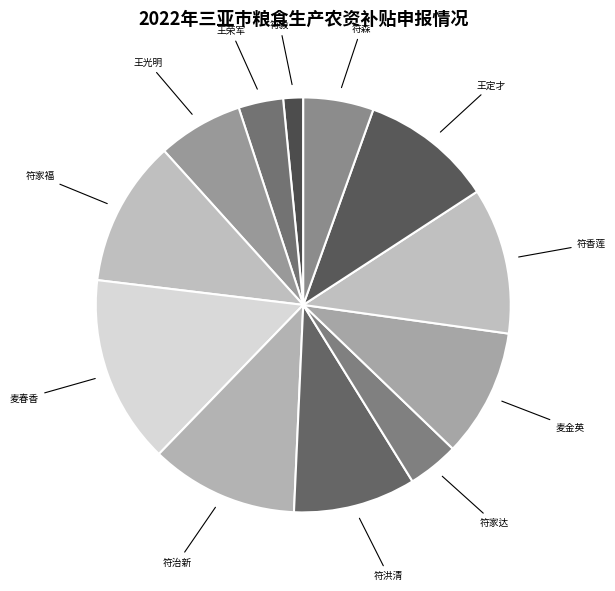

Which slice is the smallest?

符毅